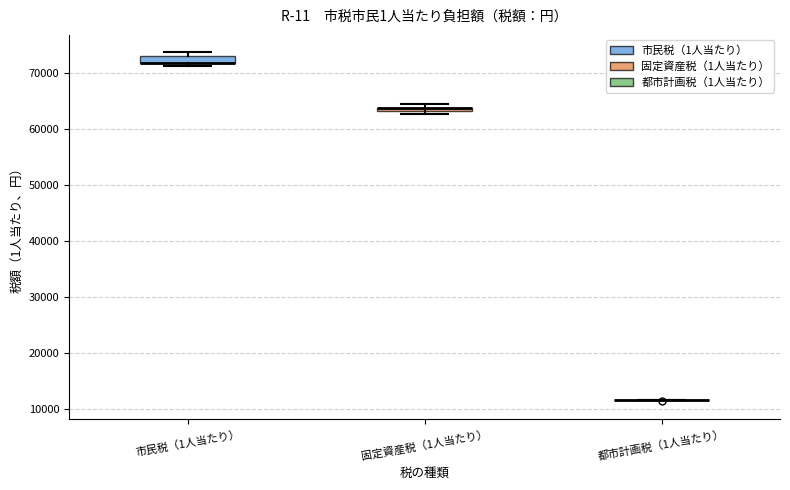

Where is the upper edge of the box for 市民税（1人当たり） on the y-axis? The values are not printed on the chart, so give them approximately, as read against the axis.

73000